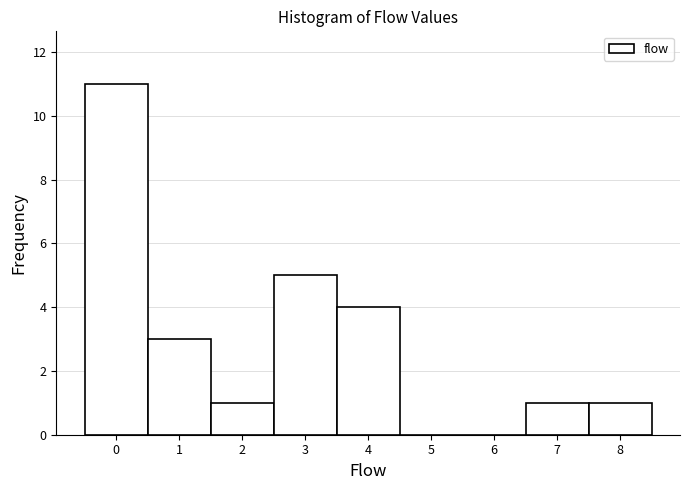

Reading left to right, transcribe this chart: for each bar, give the range it covers on the x-axis and its height. The values are not printed on the chart, so give them approximately, as read against the axis.

-0.5 to 0.5: 11
0.5 to 1.5: 3
1.5 to 2.5: 1
2.5 to 3.5: 5
3.5 to 4.5: 4
4.5 to 5.5: 0
5.5 to 6.5: 0
6.5 to 7.5: 1
7.5 to 8.5: 1